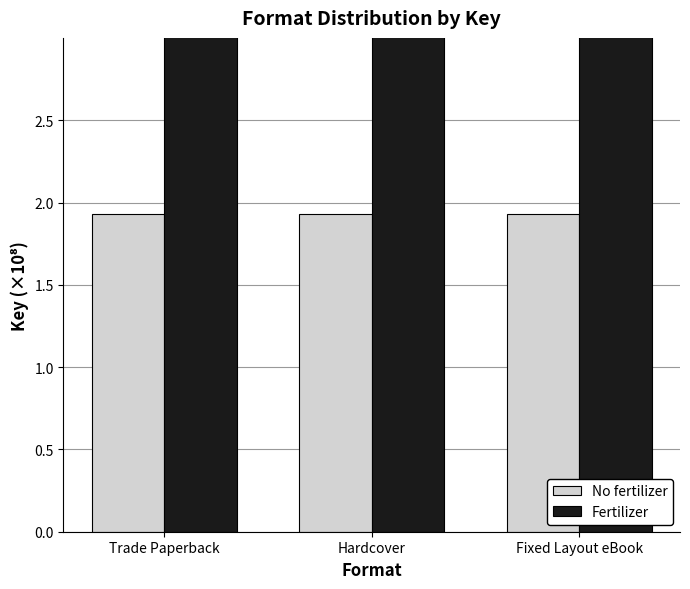

What is the approximate value of No fertilizer at Trade Paperback?

1.9